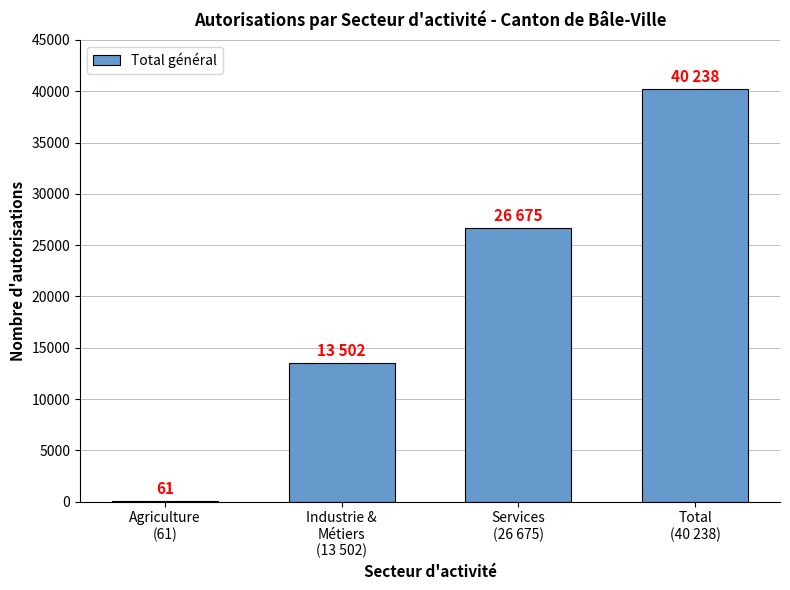

What is the greatest value displayed?

40238